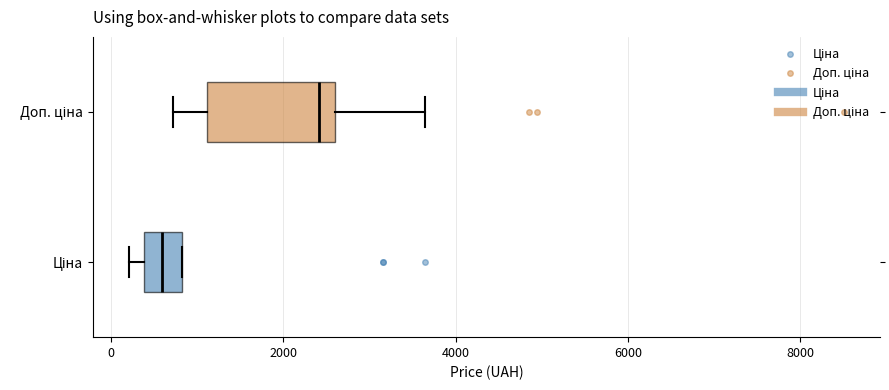

Comparing the boxes themselves (not the whiskers), which one is the widest?

Доп. ціна